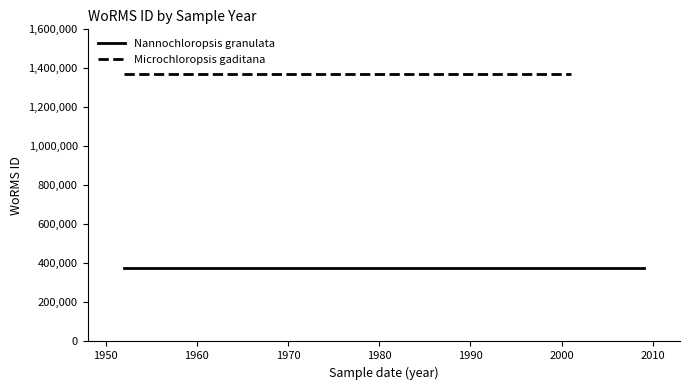

What are all the series names shown in the legend?

Nannochloropsis granulata, Microchloropsis gaditana